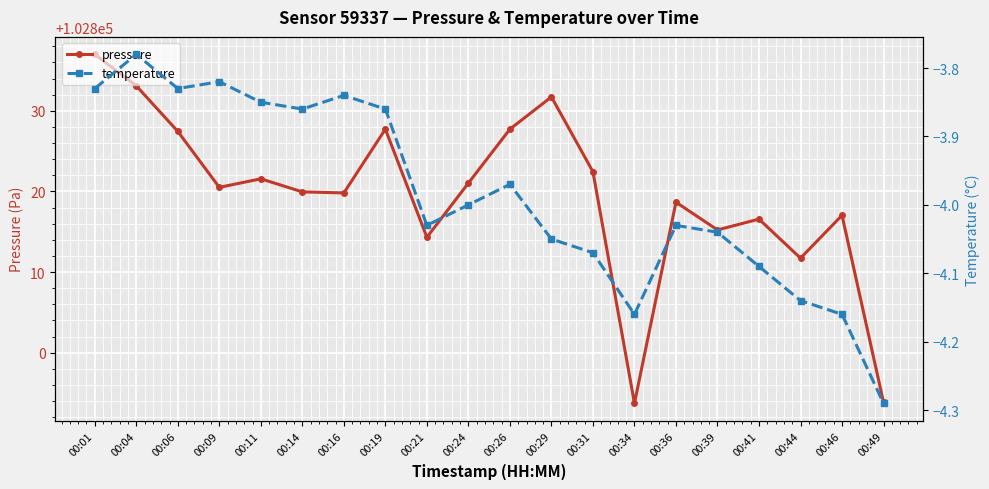

Reading right to left, transcribe all the data shown in this chart.

pressure: 00:49=102793.8	00:46=102817.0	00:44=102811.7	00:41=102816.6	00:39=102815.2	00:36=102818.7	00:34=102793.7	00:31=102822.4	00:29=102831.7	00:26=102827.7	00:24=102821.0	00:21=102814.3	00:19=102827.7	00:16=102819.8	00:14=102819.9	00:11=102821.6	00:09=102820.5	00:06=102827.4	00:04=102833.1	00:01=102837.0
temperature: 00:49=-4.3	00:46=-4.2	00:44=-4.1	00:41=-4.1	00:39=-4.0	00:36=-4.0	00:34=-4.2	00:31=-4.1	00:29=-4.0	00:26=-4.0	00:24=-4.0	00:21=-4.0	00:19=-3.9	00:16=-3.8	00:14=-3.9	00:11=-3.9	00:09=-3.8	00:06=-3.8	00:04=-3.8	00:01=-3.8